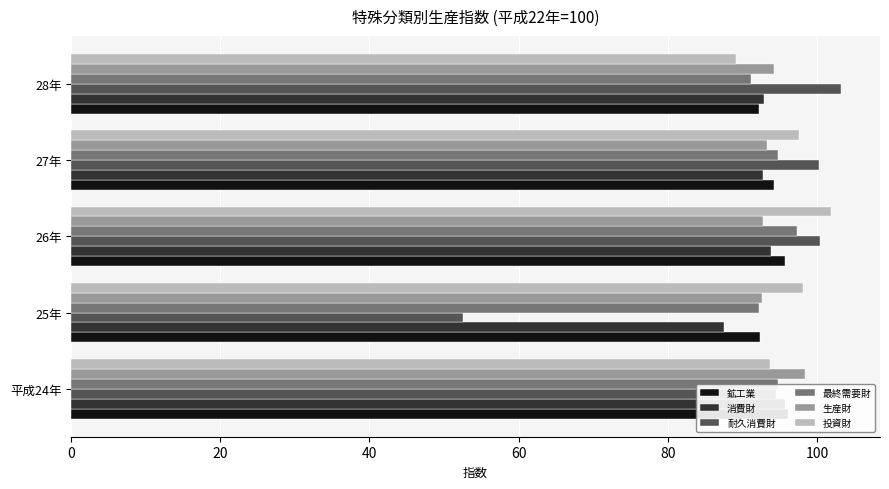

What is the maximum value shown in the chart?

103.3